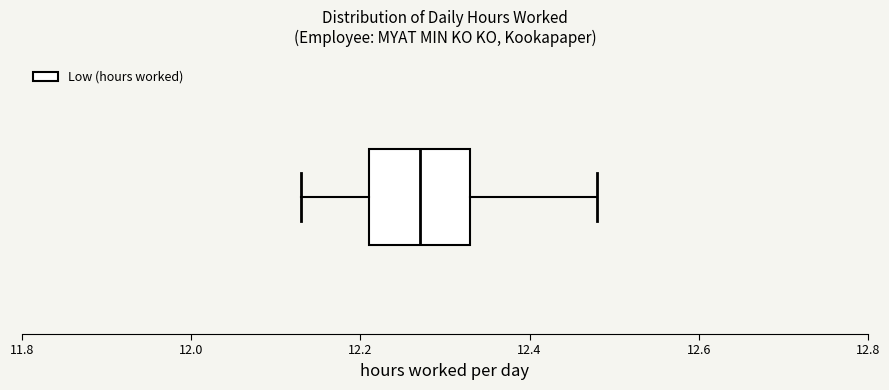

Read this box plot against the x-axis: the position of the median line, the range covered by the box, and the ends of both whiskers. The values are not printed on the chart, so give them approximately, as read against the axis.

median 12.28, box 12.22 to 12.34, whiskers 12.14 to 12.48